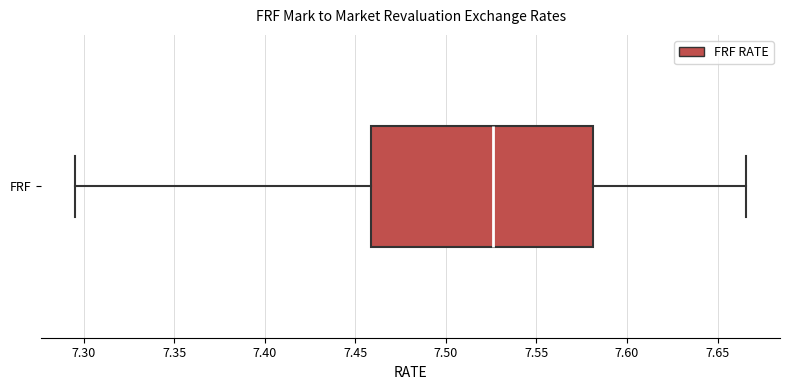

Read this box plot against the x-axis: the position of the median line, the range covered by the box, and the ends of both whiskers. The values are not printed on the chart, so give them approximately, as read against the axis.

median 7.525, box 7.460 to 7.580, whiskers 7.295 to 7.665